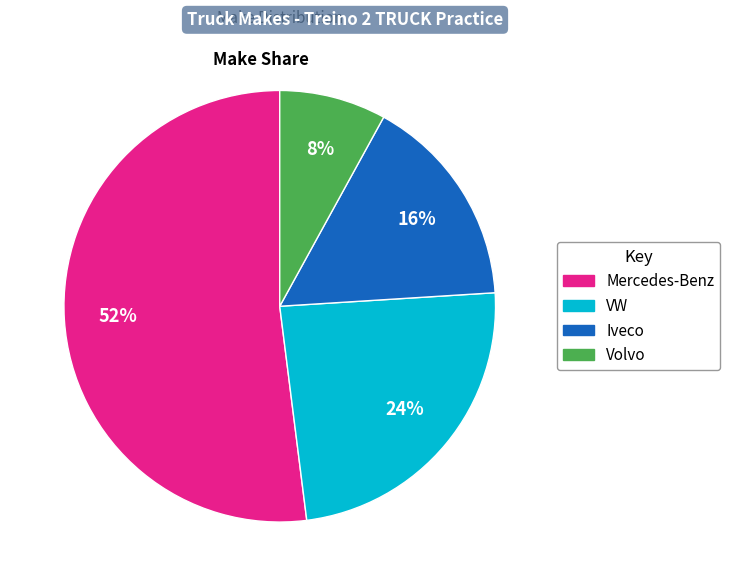

Is the sum of Iveco and Volvo greater than half?

No